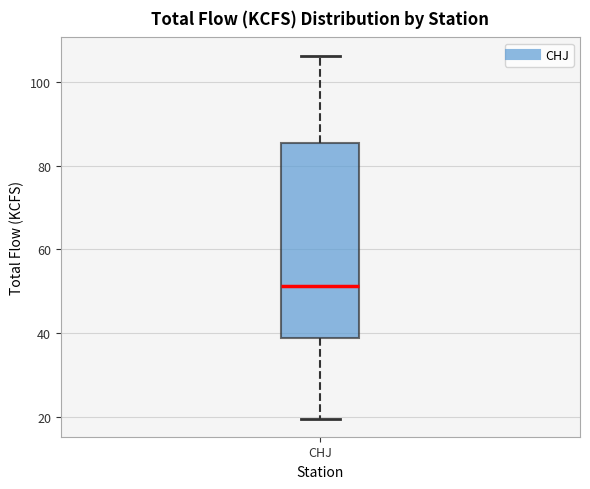

Transcribe this box plot: give where the median line is, the range the box spans, and where the two whiskers end, as read against the y-axis. The values are not printed on the chart, so give them approximately, as read against the axis.

median 52, box 40 to 86, whiskers 20 to 106